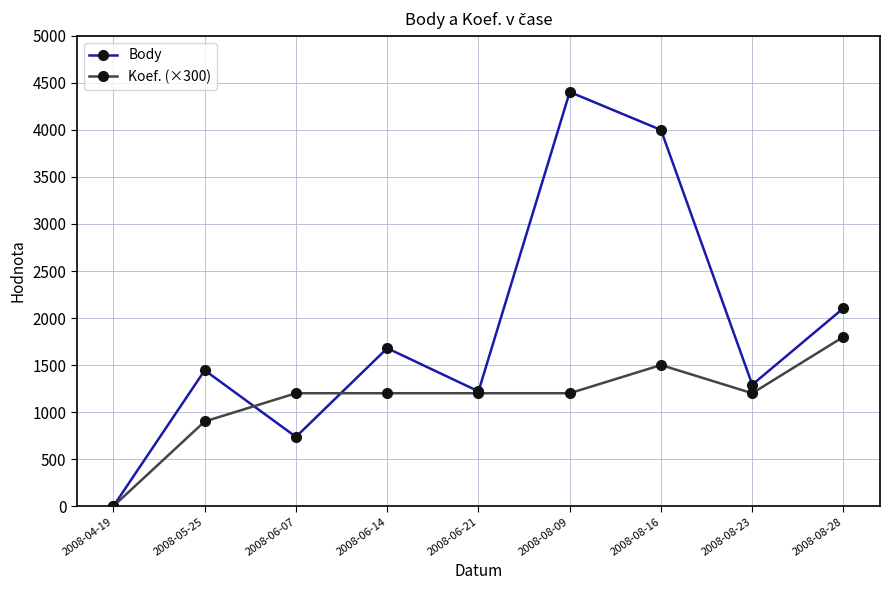

What is the label of the 7th point from the right?

2008-06-07